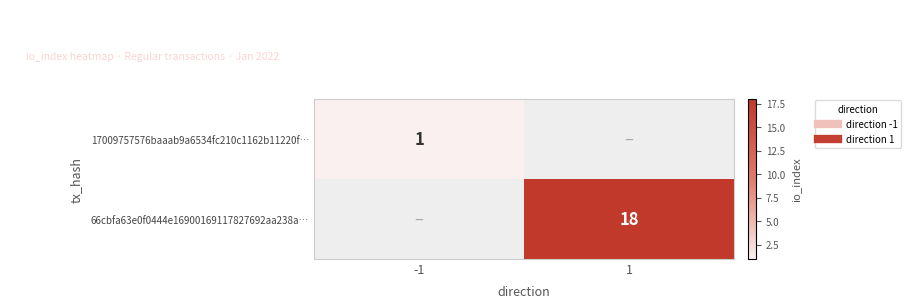

What is the minimum value for 17009757576baaab9a6534fc210c1162b11220f…?

1.0